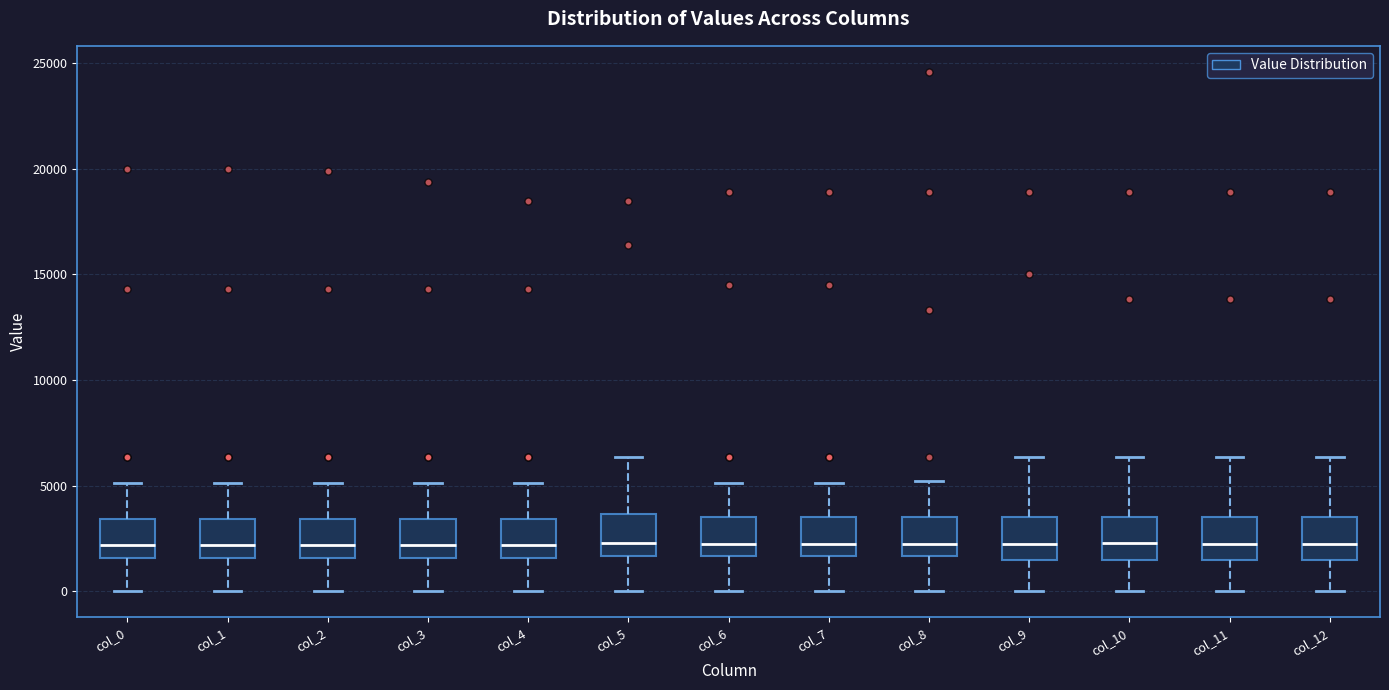

Where is the upper edge of the box for col_4 on the y-axis? The values are not printed on the chart, so give them approximately, as read against the axis.

3500